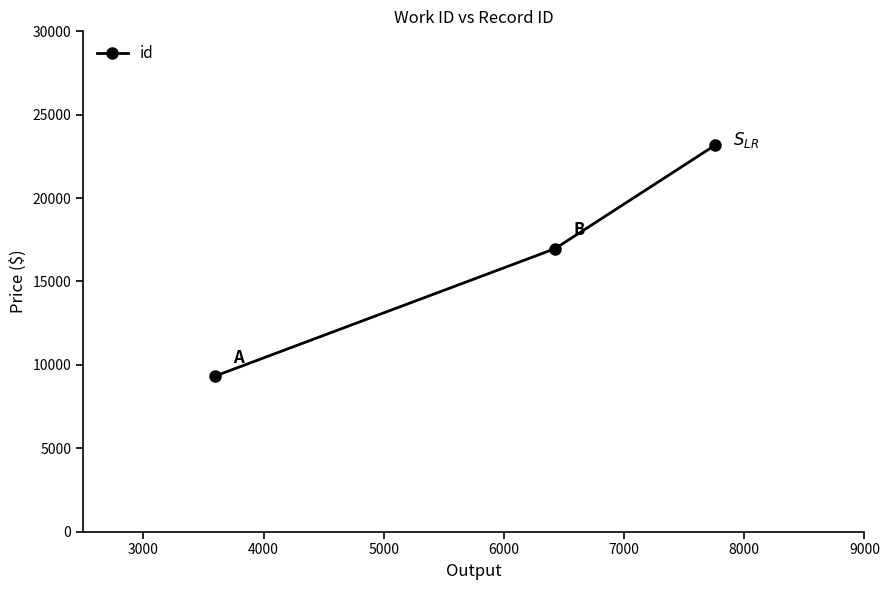

Count the values in the range 9337 to 23155.

3